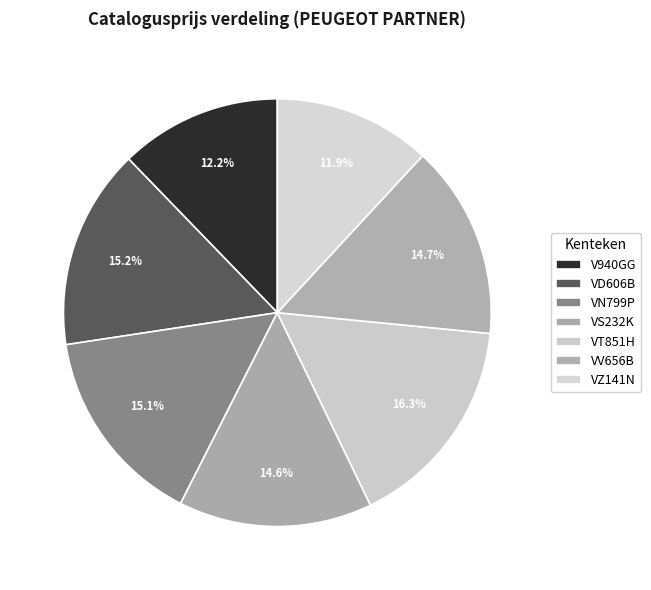

To the nearest percent, what portion does V940GG represent?

12%